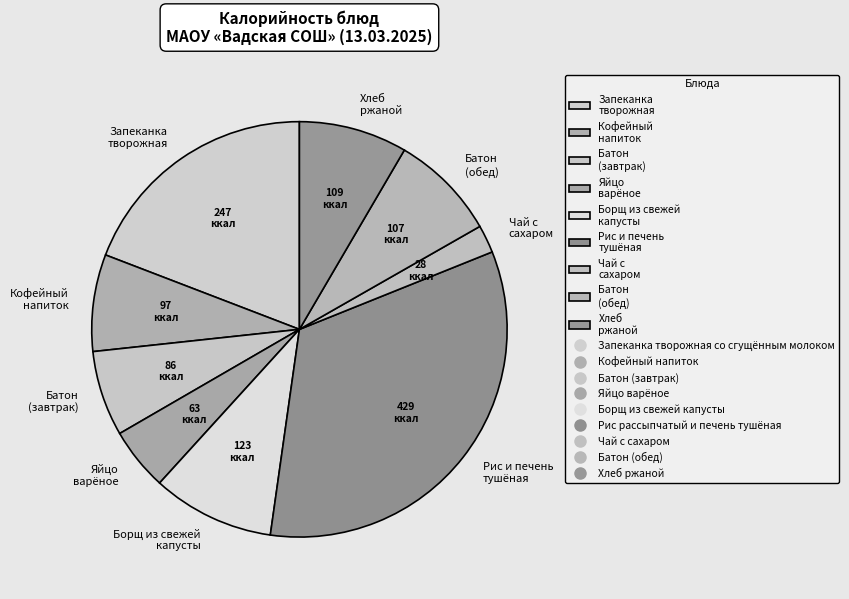

How many slices are in this pie chart?

9